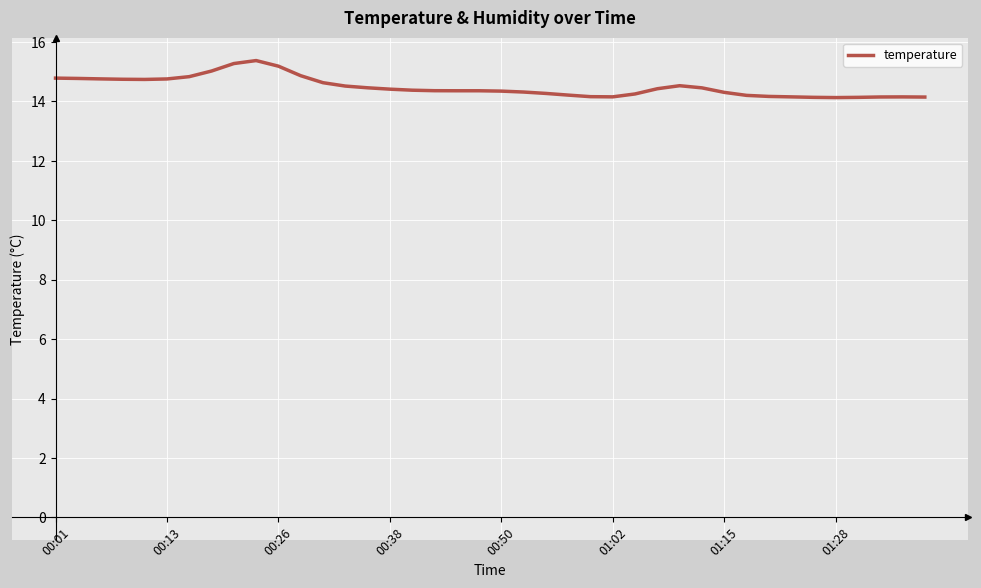

What is the greatest value displayed?

15.4